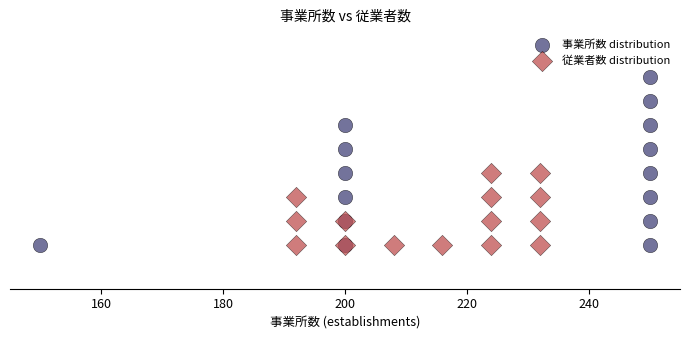

What are all the series names shown in the legend?

事業所数 distribution, 従業者数 distribution